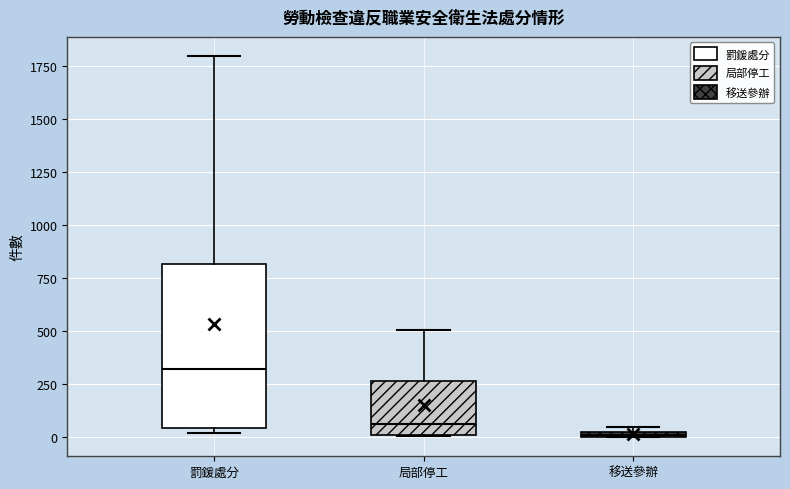

Which box has the highest median line?

罰鍰處分